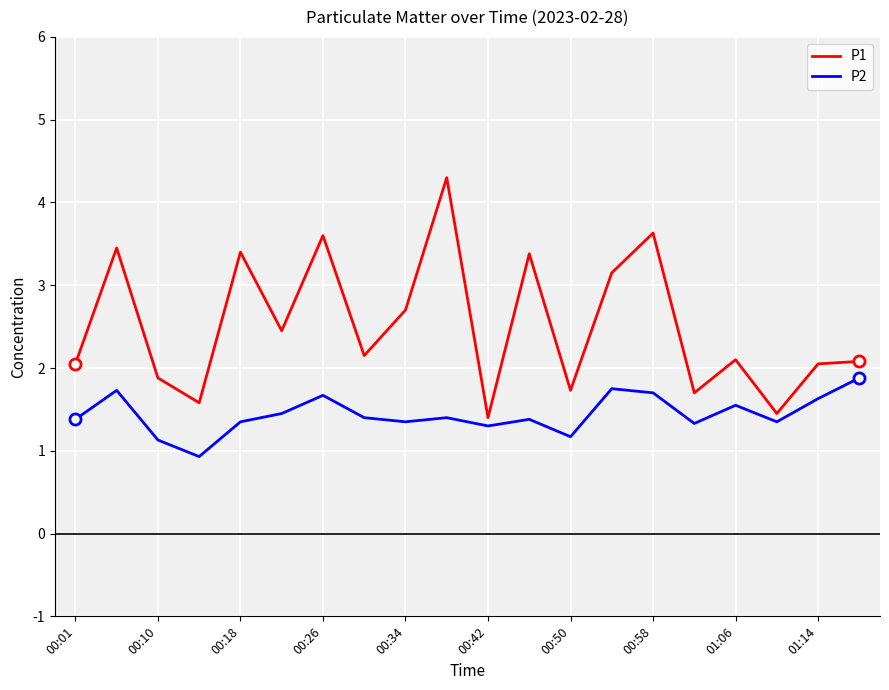

What is the difference between the maximum and minimum values in the P1 series?

2.9